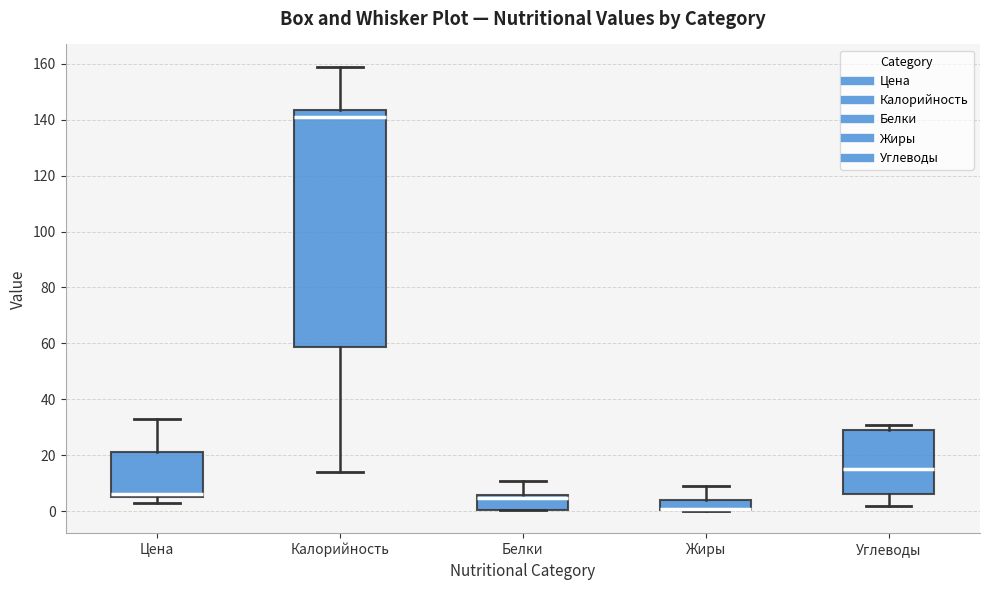

Reading left to right, transcribe this box plot: for each box, give where its median line is, the range the box spans, and where its two whiskers end, as read against the y-axis. The values are not printed on the chart, so give them approximately, as read against the axis.

Цена: median 6 (just above the box's lower edge), box 6 to 22, whiskers 4 to 32
Калорийность: median 142, box 58 to 144, whiskers 14 to 160
Белки: median 4, box 0 to 6, whiskers 0 to 10
Жиры: median 0 (drawn on the box's lower edge), box 0 to 4, whiskers 0 to 8
Углеводы: median 16, box 6 to 30, whiskers 2 to 30 (just above the box's upper edge)